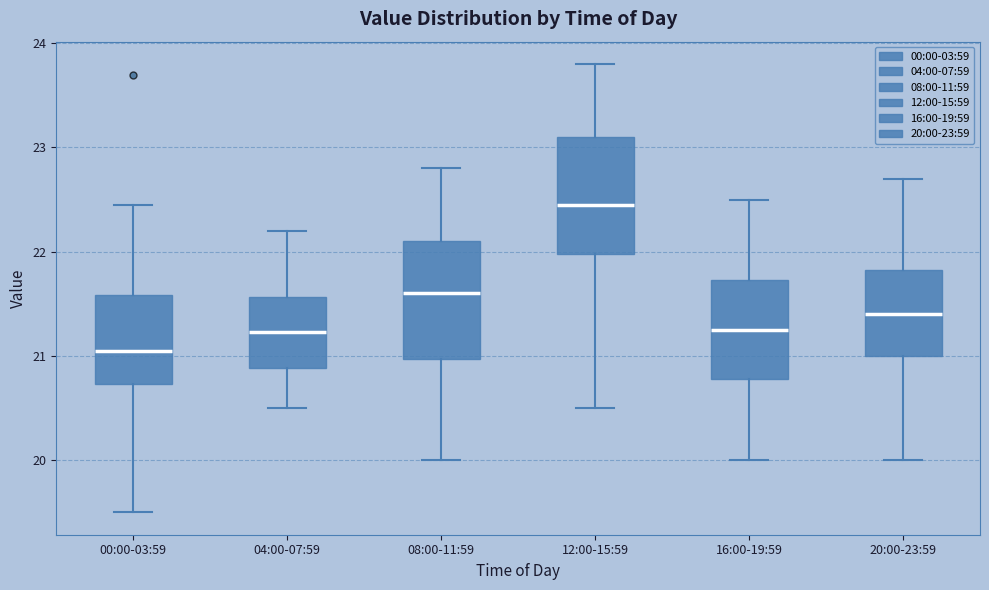

Where does the lower whisker of the box for 00:00-03:59 end on the y-axis? The values are not printed on the chart, so give them approximately, as read against the axis.

19.5